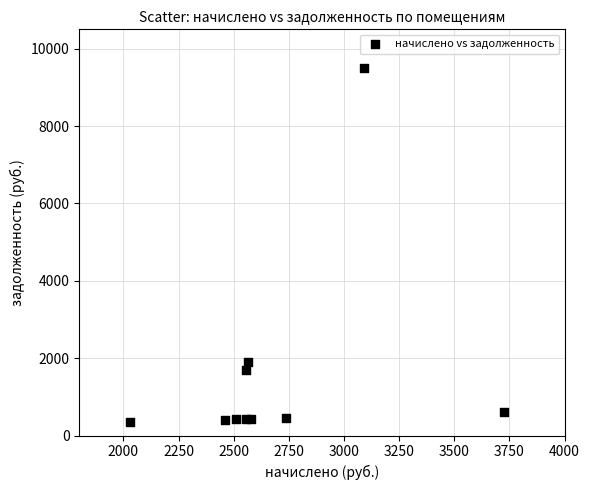

What is the average X value?

2681.6